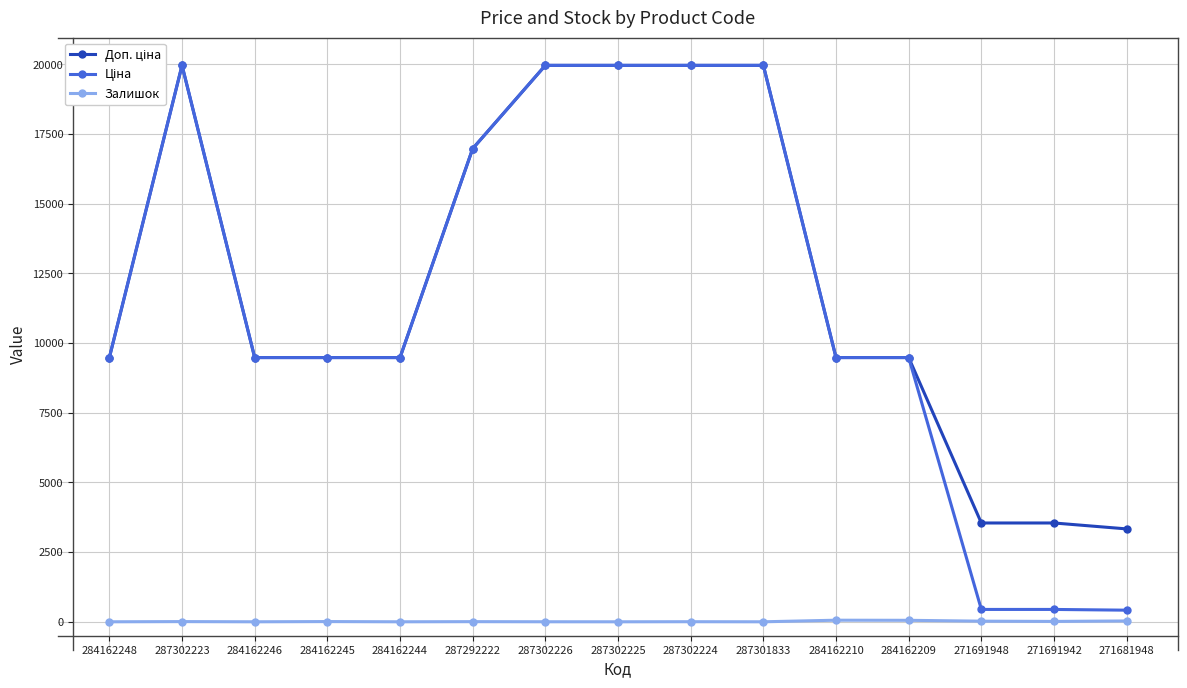

At how many categories does at least one series exceed 13270?

6